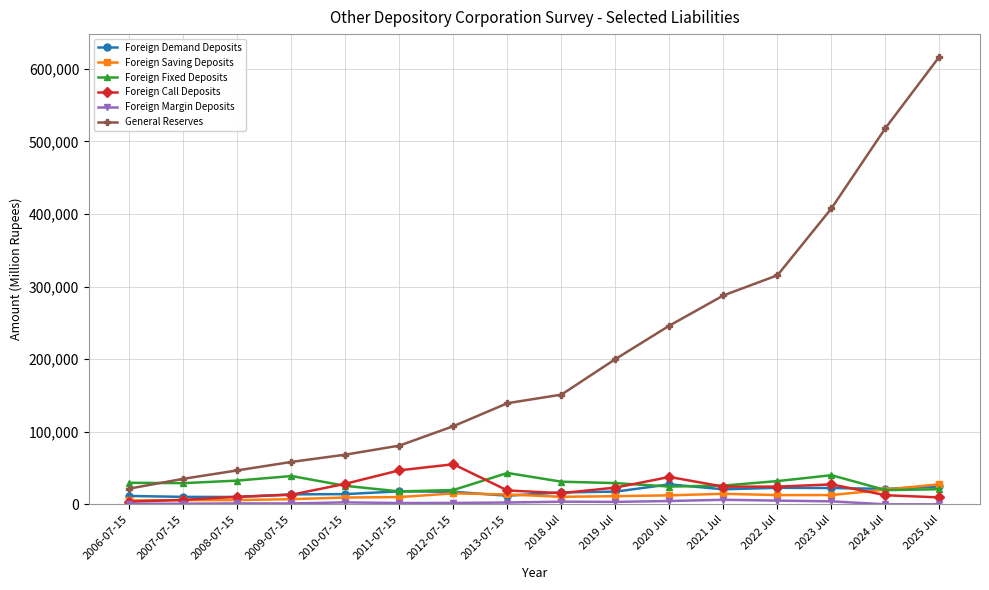

In Foreign Saving Deposits, how many points are higher than both neighbors (excluding endpoints)?

2